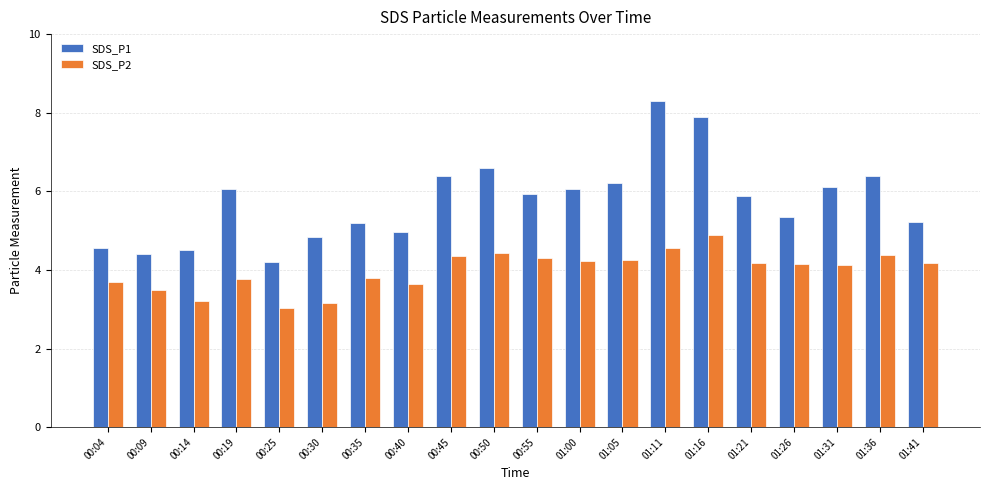

What is the label of the 16th bar from the left?

01:21